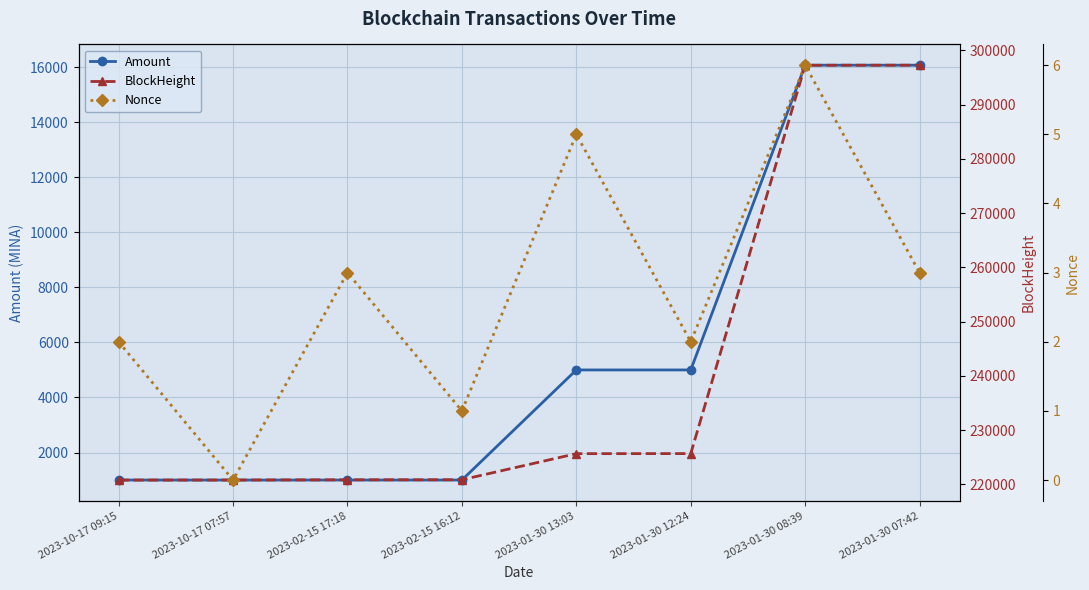

Which series changed the most between 2023-10-17 07:57 and 2023-01-30 12:24?

BlockHeight